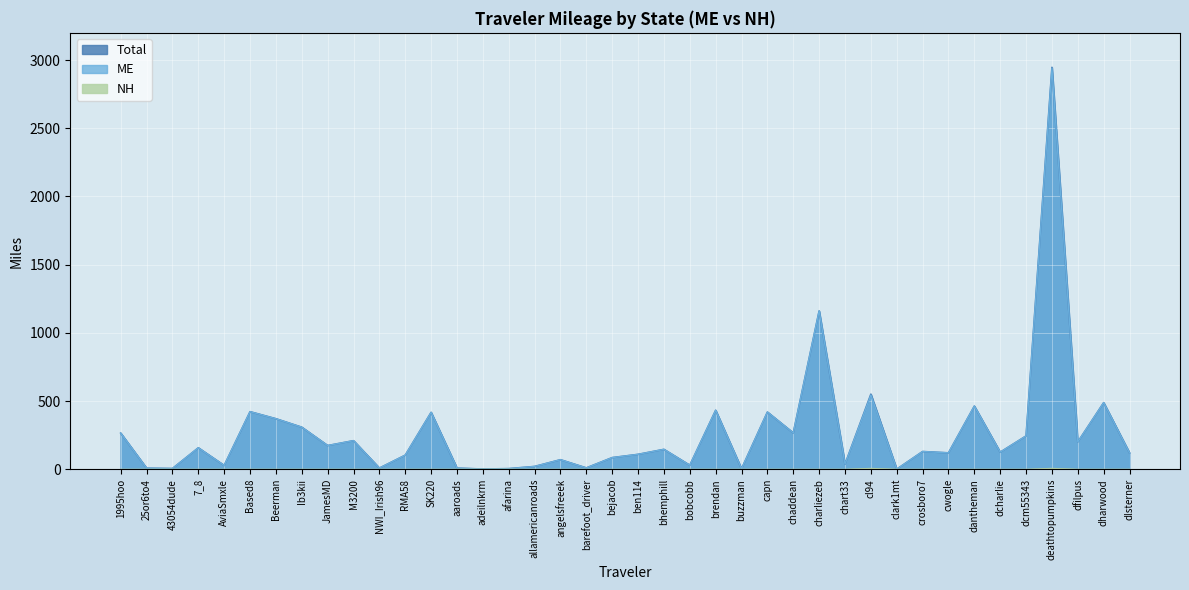

What is the label of the 29th point from the left?

chart33